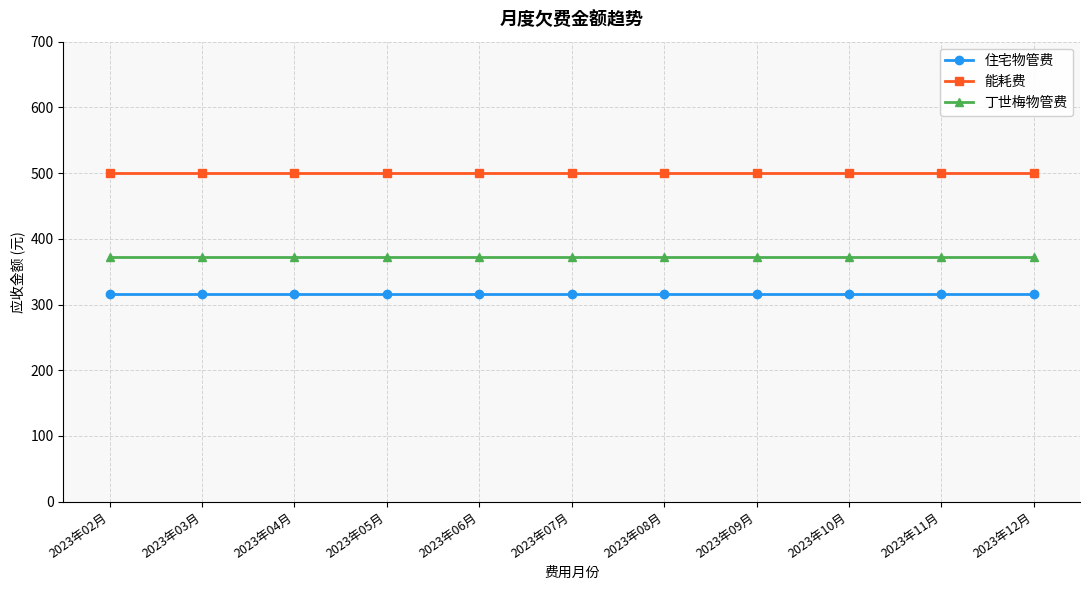

True or false: 能耗费 and 丁世梅物管费 cross at least once.

False